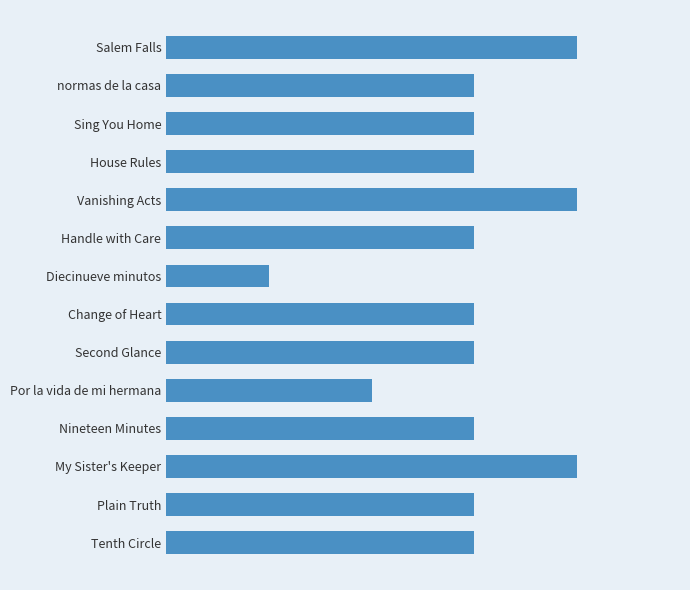

Are the bars horizontal?

Yes